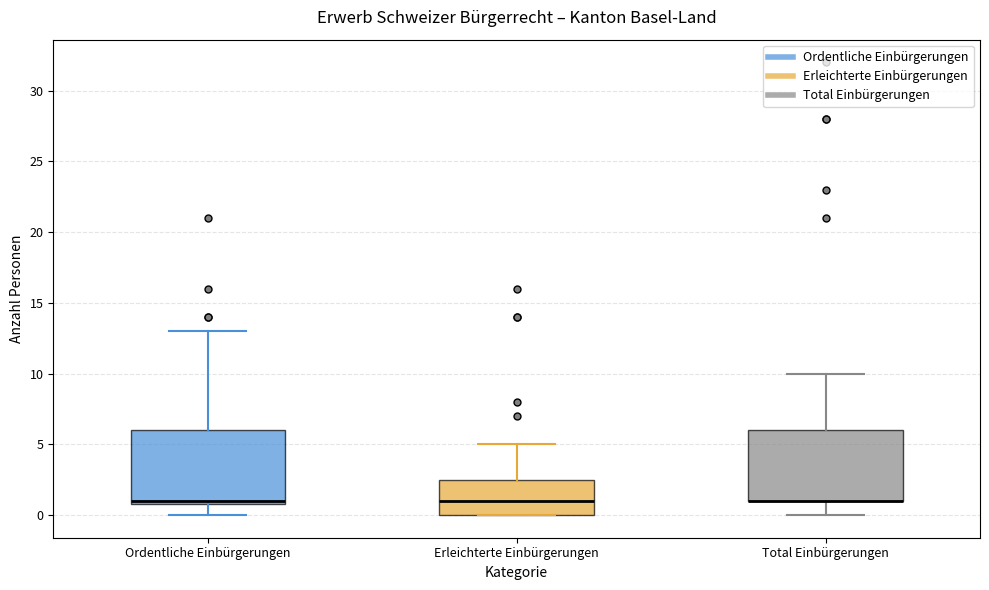

Reading left to right, read every box against the y-axis: the position of its median line, the range the box covers, and the ends of its whiskers. The values are not printed on the chart, so give them approximately, as read against the axis.

Ordentliche Einbürgerungen: median 1.0 (just above the box's lower edge), box 1.0 to 6.0, whiskers 0.0 to 13.0
Erleichterte Einbürgerungen: median 1.0, box 0.0 to 2.5, whiskers 0.0 to 5.0
Total Einbürgerungen: median 1.0 (drawn on the box's lower edge), box 1.0 to 6.0, whiskers 0.0 to 10.0